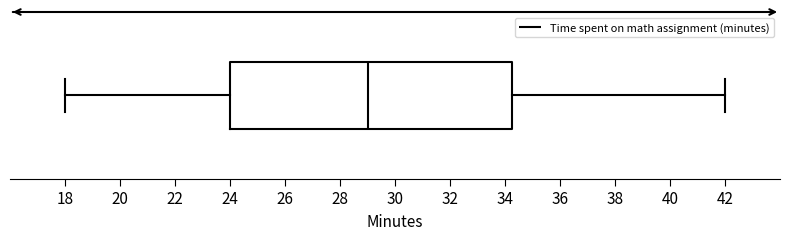

Read this box plot against the x-axis: the position of the median line, the range covered by the box, and the ends of both whiskers. The values are not printed on the chart, so give them approximately, as read against the axis.

median 29.0, box 24.0 to 34.2, whiskers 18.0 to 42.0